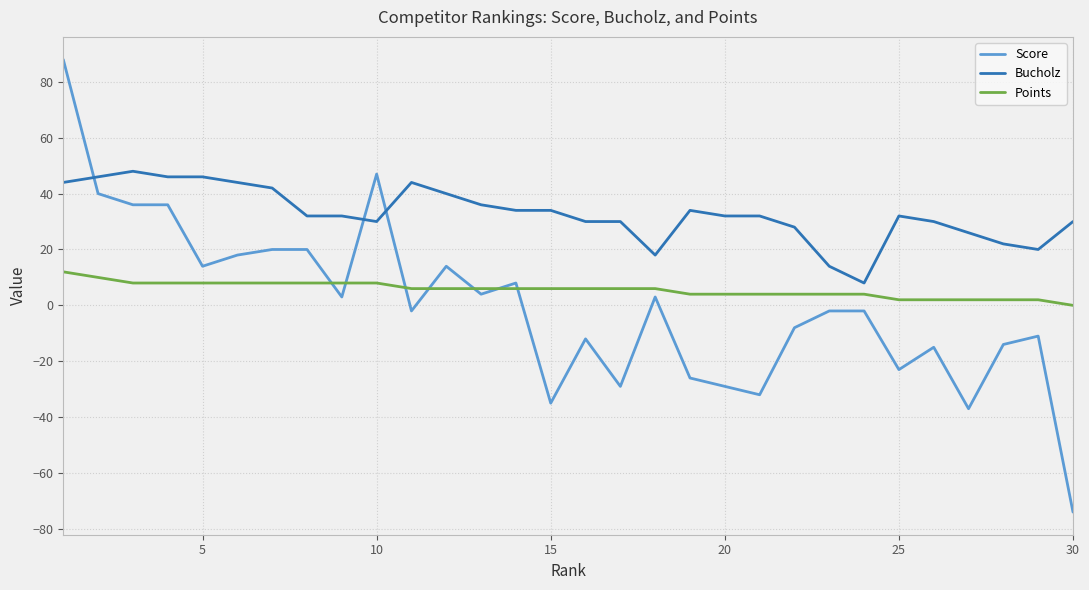

Does the chart have visible grid lines?

Yes